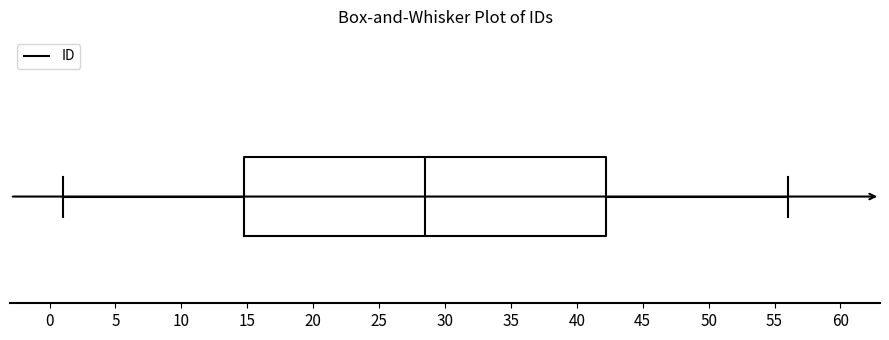

Read this box plot against the x-axis: the position of the median line, the range covered by the box, and the ends of both whiskers. The values are not printed on the chart, so give them approximately, as read against the axis.

median 28.5, box 15.0 to 42.5, whiskers 1.0 to 56.0